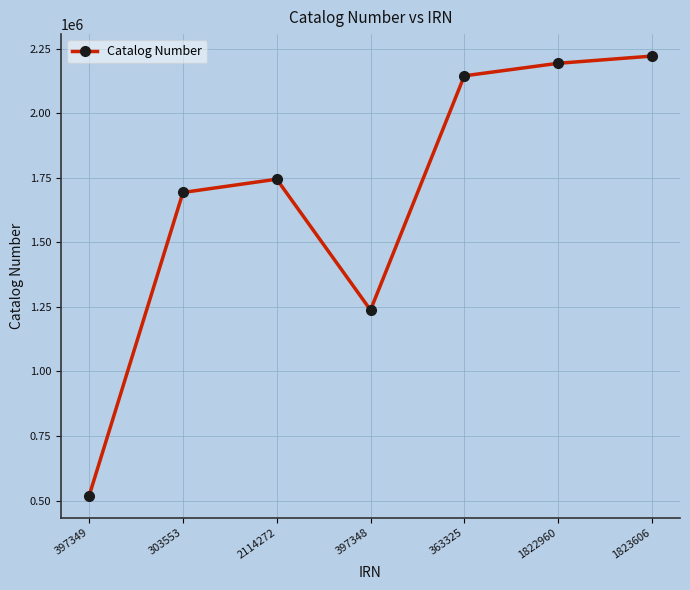

List the labels in order of value, largest first.

1823606, 1822960, 363325, 2114272, 303553, 397348, 397349